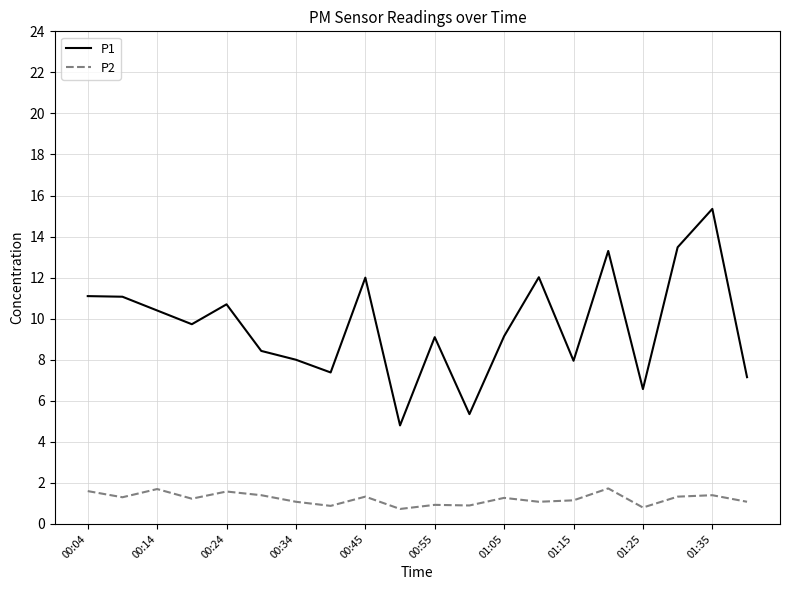

List the series in order of their peak value, highest first.

P1, P2